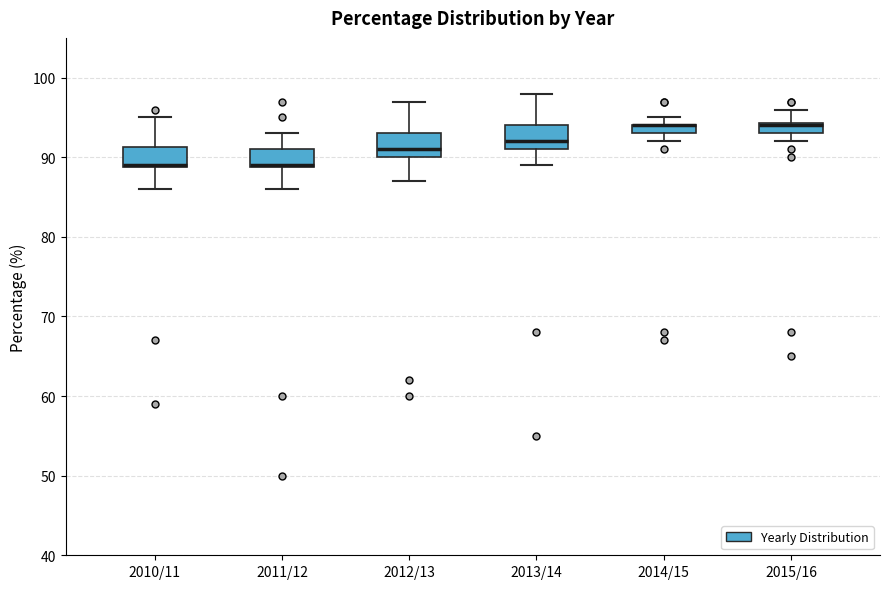

Where is the lower edge of the box for 2015/16 on the y-axis? The values are not printed on the chart, so give them approximately, as read against the axis.

93